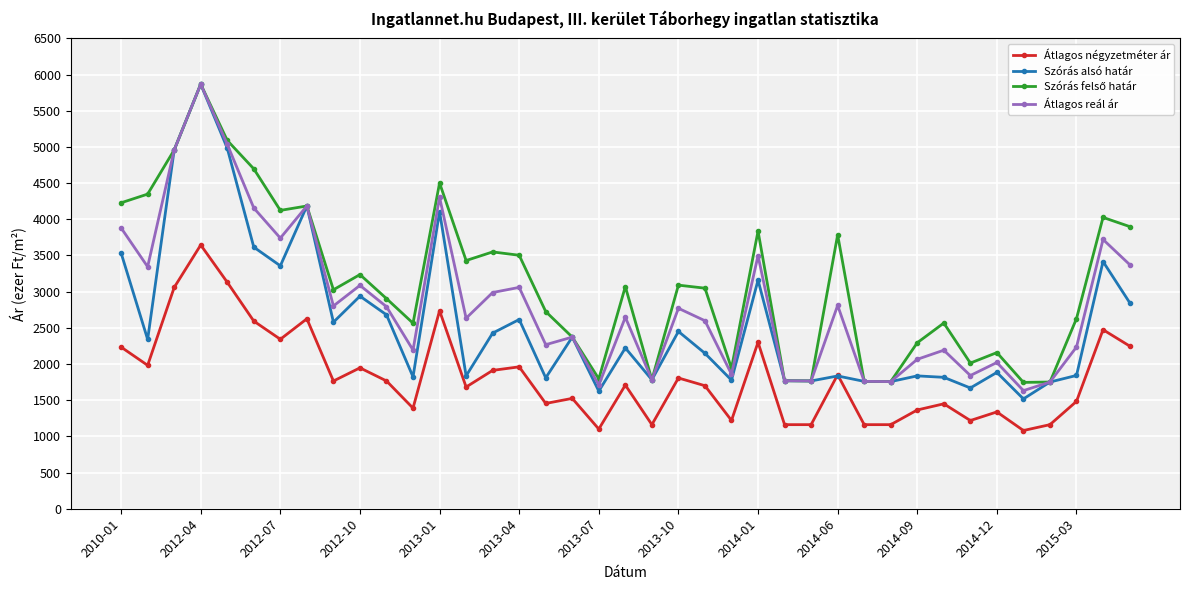

Count the number of categories in the chart.

39